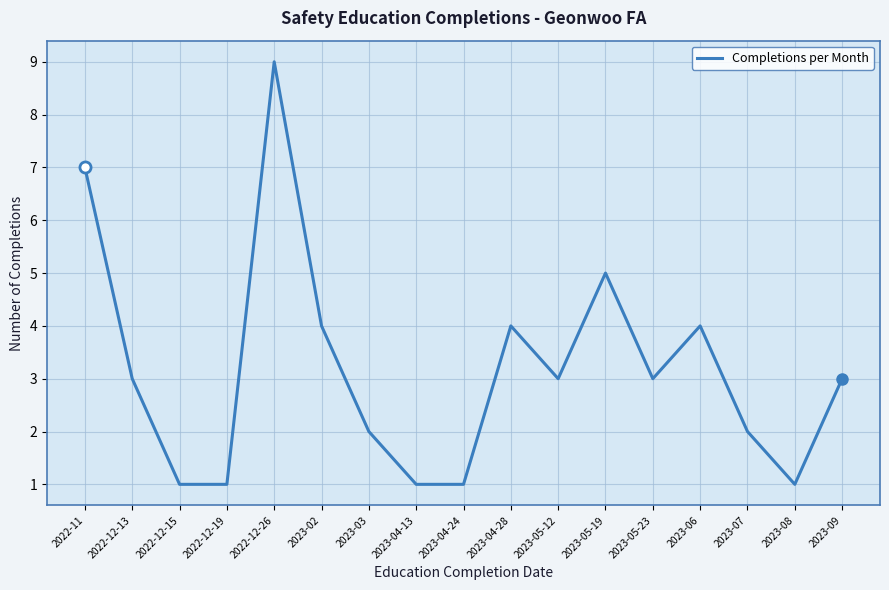

Which category has the highest value across all series?

2022-12-26